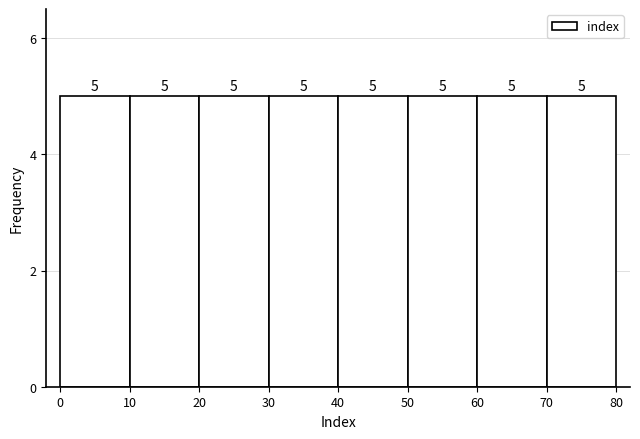

Reading left to right, list every bar in this chart as the range it spans on the x-axis followed by its height.

0 to 10: 5
10 to 20: 5
20 to 30: 5
30 to 40: 5
40 to 50: 5
50 to 60: 5
60 to 70: 5
70 to 80: 5